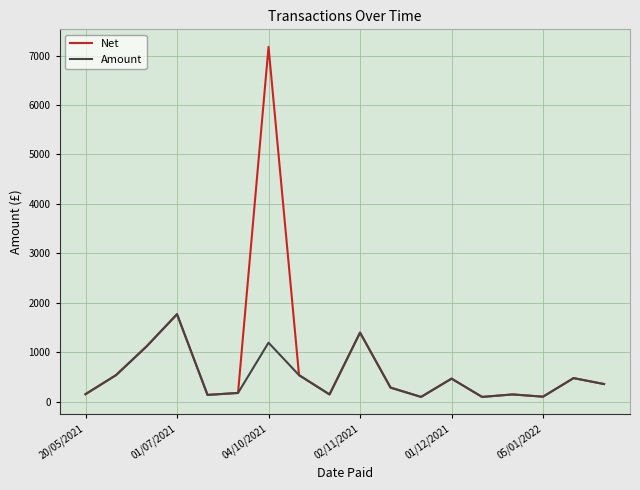

Which series has the largest total across all categories?

Net